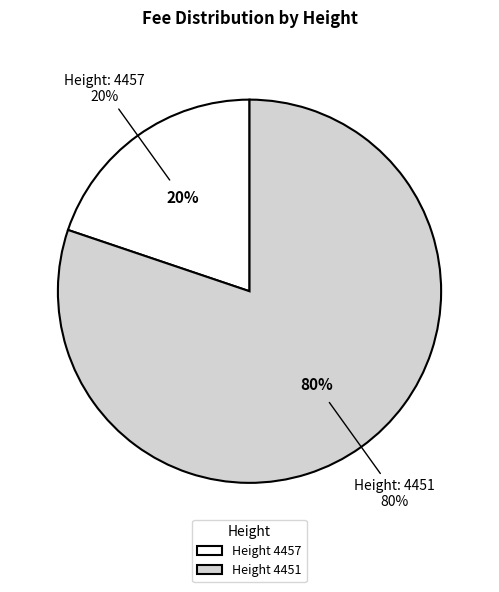

True or false: 4457 accounts for 9% of the total.

False